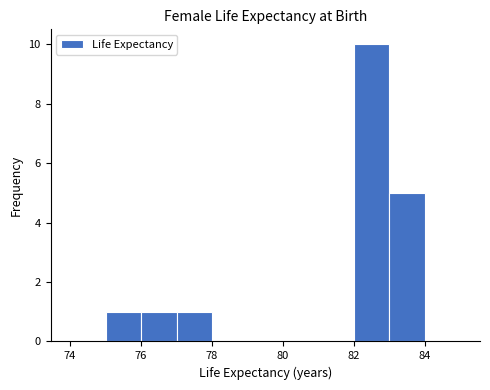

Reading left to right, transcribe this chart: for each bar, give the range it covers on the x-axis and its height. The values are not printed on the chart, so give them approximately, as read against the axis.

74 to 75: 0
75 to 76: 1
76 to 77: 1
77 to 78: 1
78 to 79: 0
79 to 80: 0
80 to 81: 0
81 to 82: 0
82 to 83: 10
83 to 84: 5
84 to 85: 0